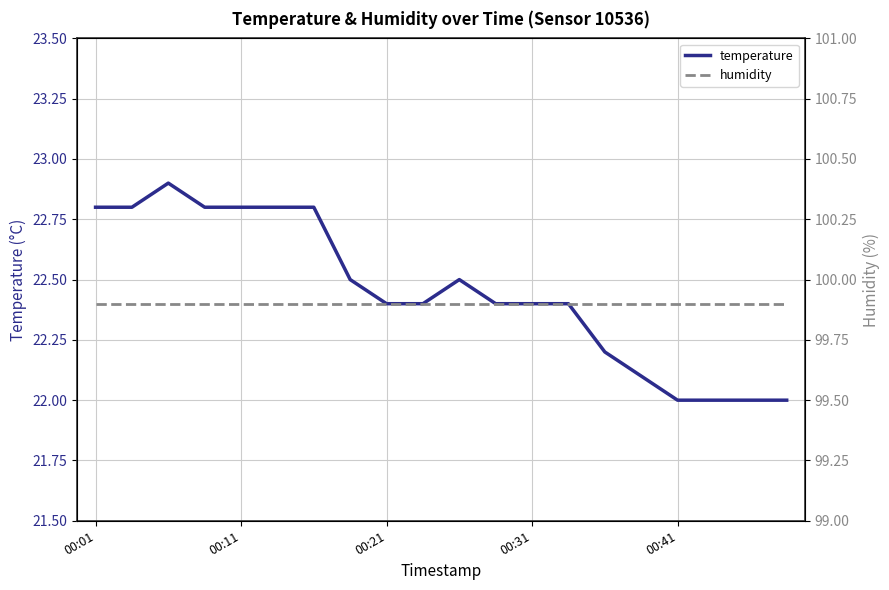

The value of temperature at 5 is 7.1. True or false?

False